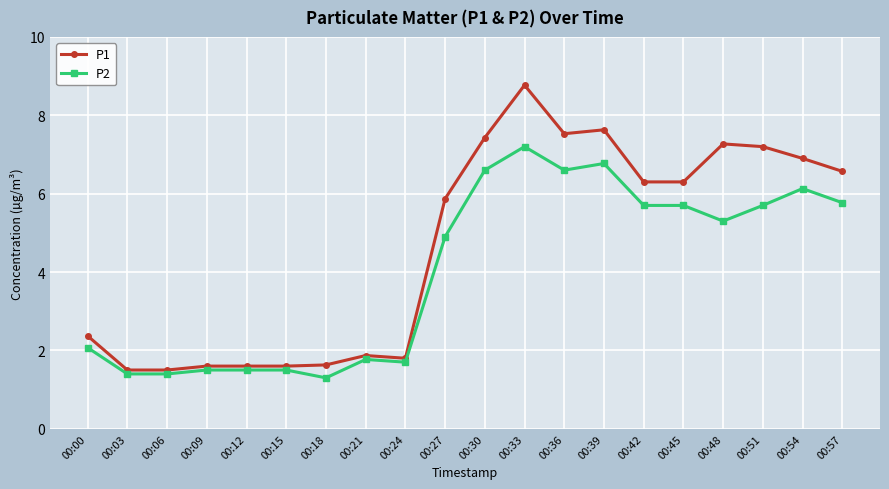

True or false: P2 and P1 intersect in this chart.

False